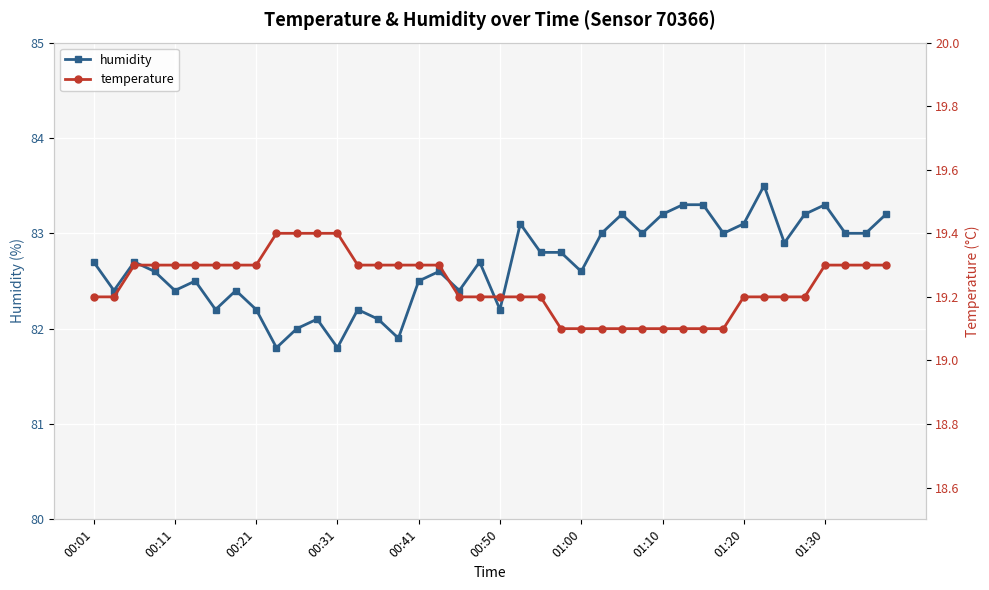

List the series in order of their overall mean, highest first.

humidity, temperature